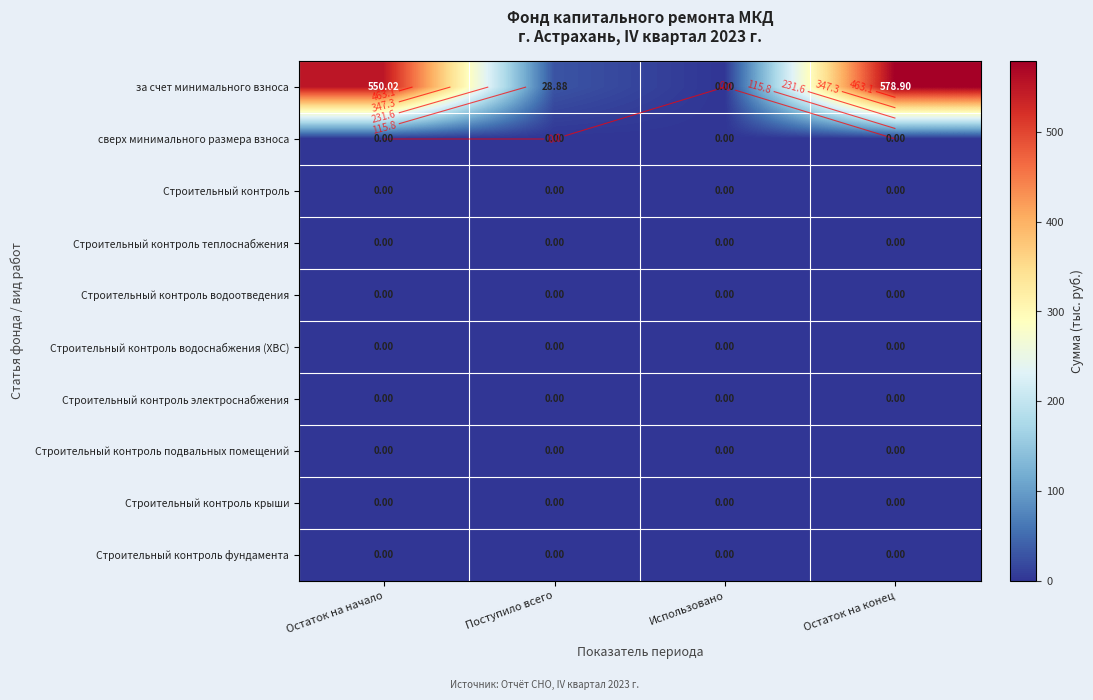

What is the difference between the highest and lowest values at Остаток на начало?

550.0